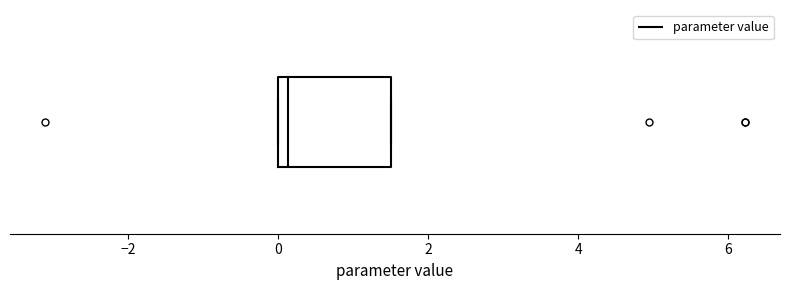

Transcribe this box plot: give where the median line is, the range the box spans, and where the two whiskers end, as read against the x-axis. The values are not printed on the chart, so give them approximately, as read against the axis.

median 0.2, box 0.0 to 1.6, whiskers 0.0 to 1.6